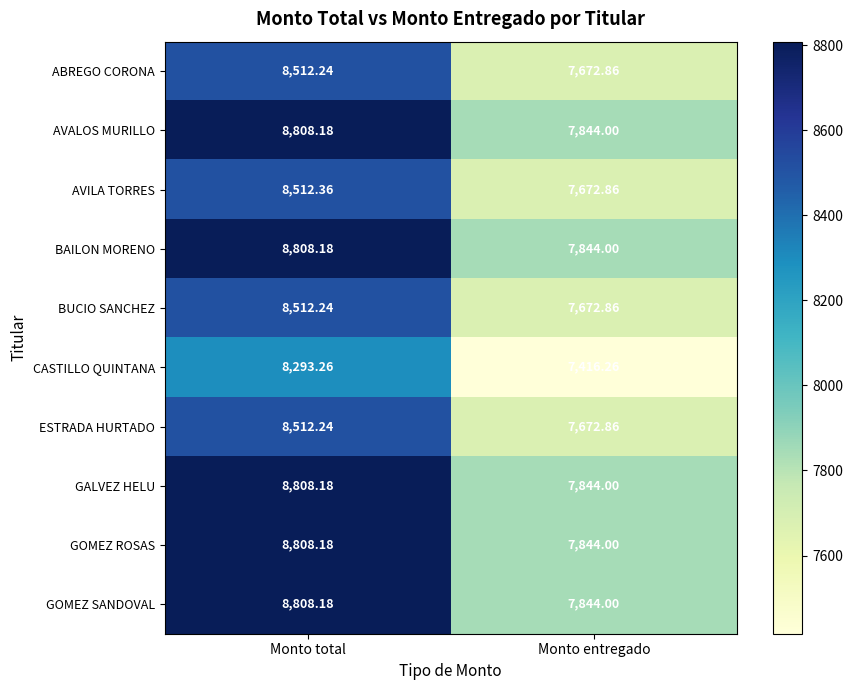

How many values in the GOMEZ SANDOVAL series exceed 8808?

1